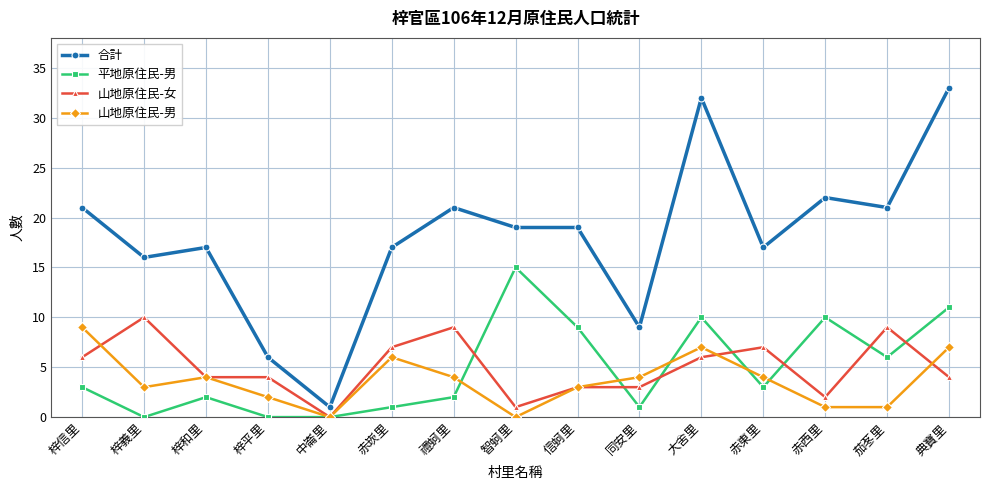

What is the sum of all 山地原住民-男 values?

55